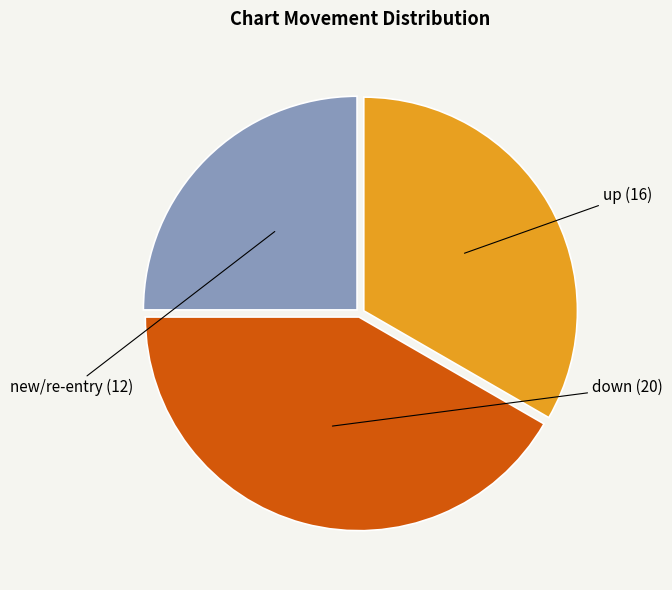

Does any single category account for the majority?

No